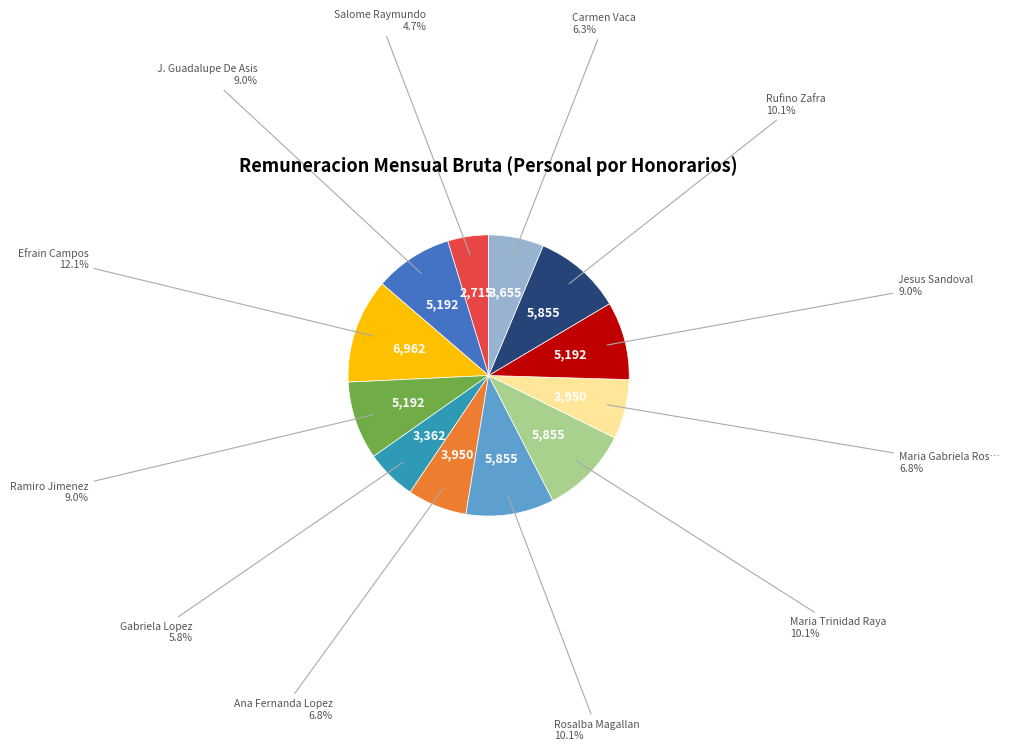

Is there any slice that represents more than half of the pie?

No